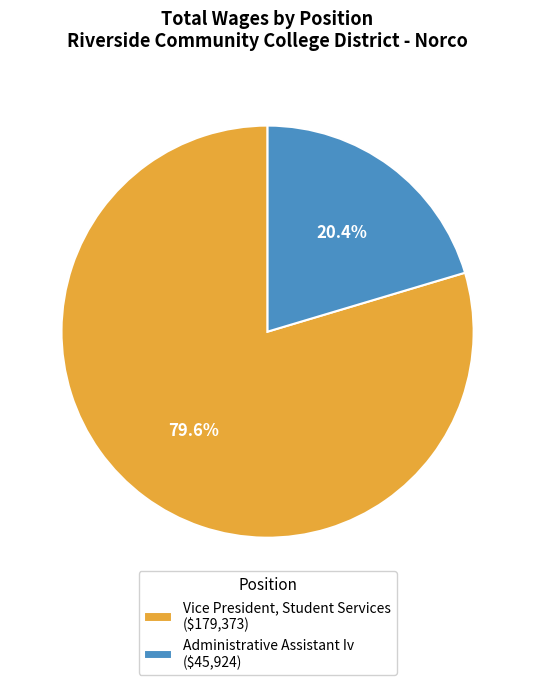

Count the number of slices in the pie.

2